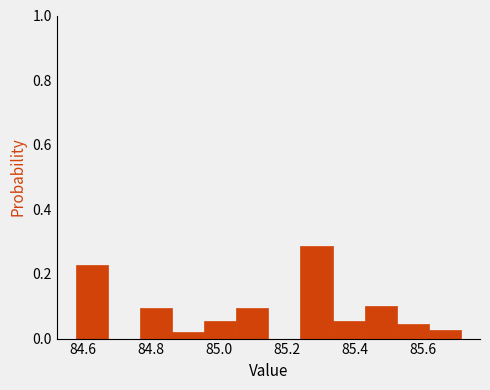

How tall is the bar that spans 84.58 to 84.68 on the x-axis? Neither the bar edges nor the heights are printed on the chart, so give them approximately, as read against the axes.

0.22